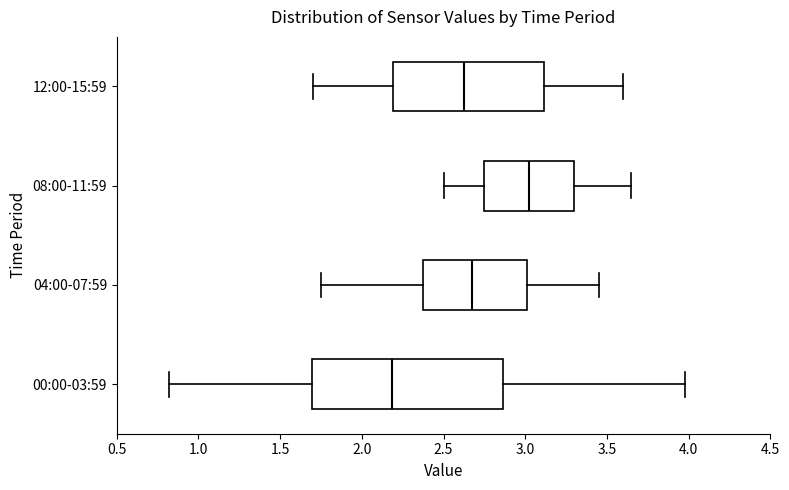

Which box's median line is the furthest to the right?

08:00-11:59